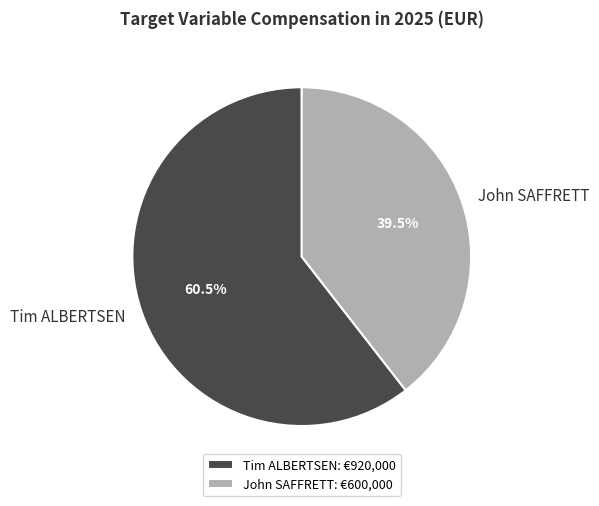

To the nearest percent, what is the average slice percentage?

50%